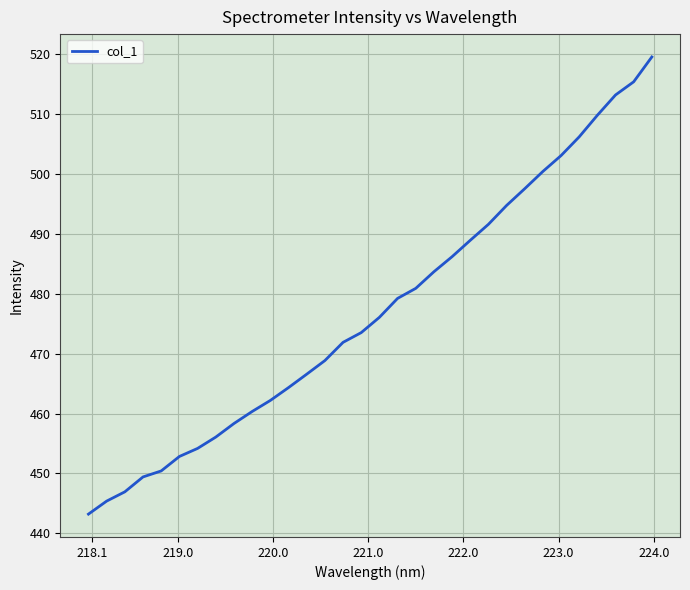

What is the greatest value displayed?

519.6